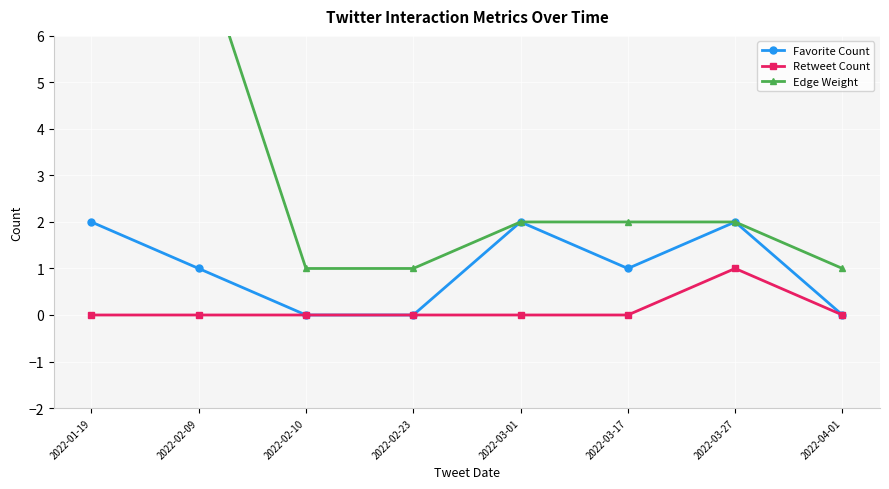

How many series are shown in this chart?

3